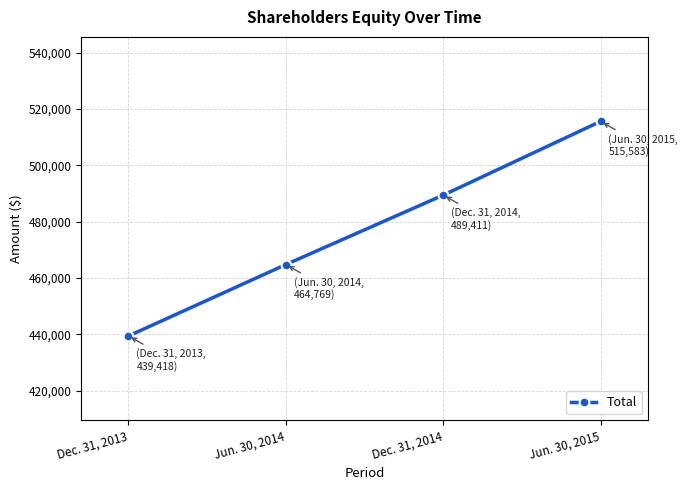

Reading left to right, what are all the values shown in this chart?

439418	464769	489411	515583